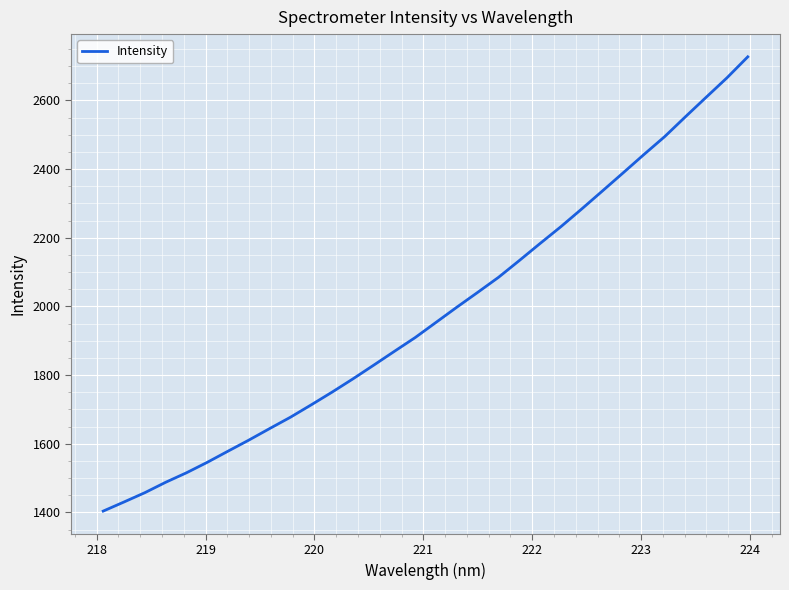

What is the minimum value shown in the chart?

1404.1